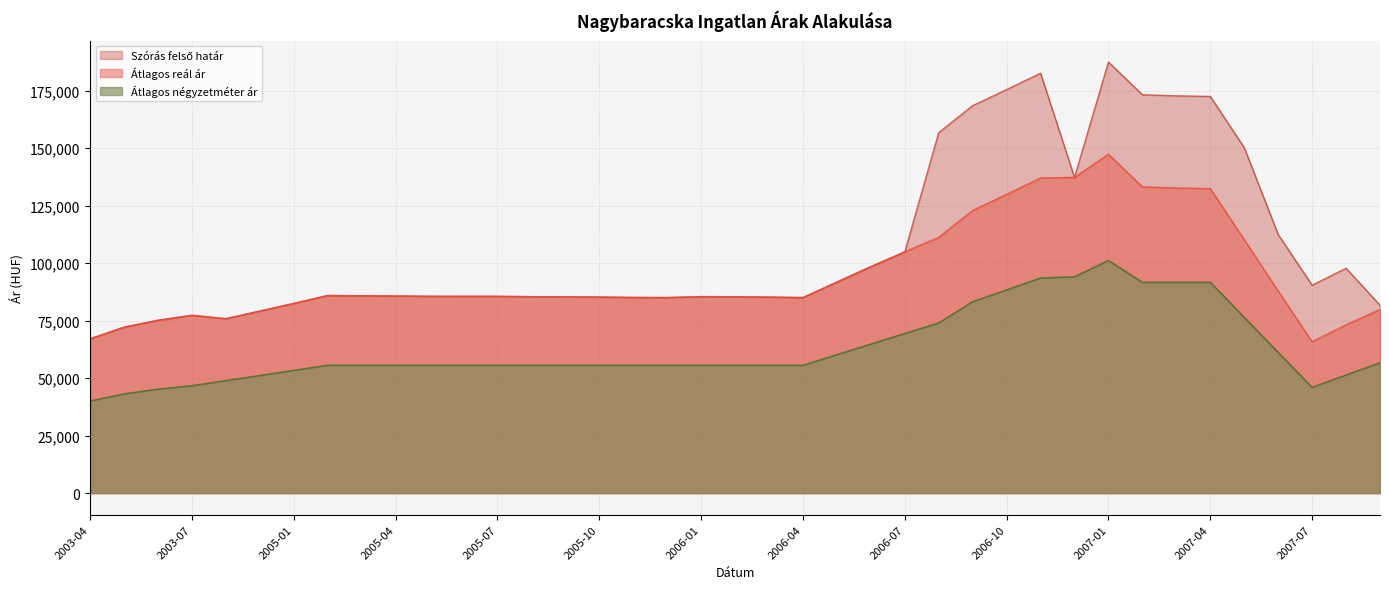

Rank the categories by Átlagos reál ár value from lowest to highest.

2007-07, 2003-04, 2003-05, 2007-08, 2003-06, 2004-11, 2003-07, 2004-12, 2007-10, 2005-01, 2005-12, 2006-04, 2005-11, 2006-03, 2005-10, 2005-09, 2006-02, 2005-08, 2006-01, 2005-06, 2005-07, 2005-05, 2005-04, 2005-03, 2005-02, 2007-06, 2006-05, 2006-06, 2006-07, 2007-05, 2006-08, 2006-09, 2006-10, 2007-04, 2007-03, 2007-02, 2006-11, 2006-12, 2007-01